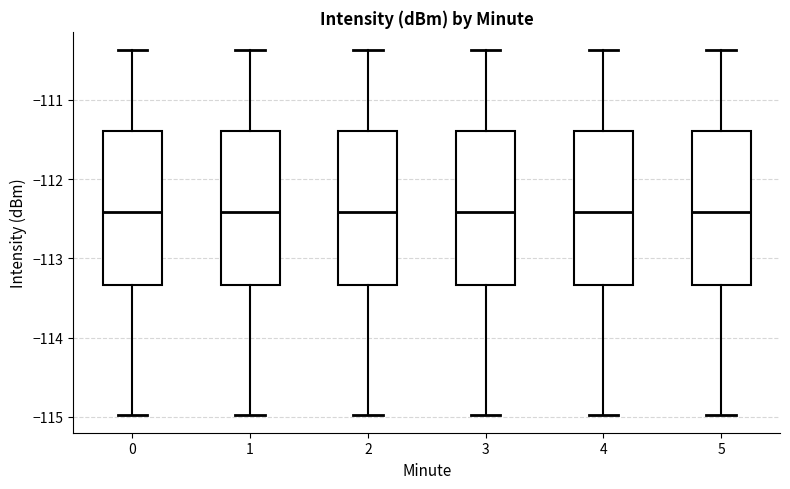

Reading left to right, transcribe this box plot: for each box, give where its median line is, the range the box spans, and where its two whiskers end, as read against the y-axis. The values are not printed on the chart, so give them approximately, as read against the axis.

0: median -112.4, box -113.3 to -111.4, whiskers -115.0 to -110.4
1: median -112.4, box -113.3 to -111.4, whiskers -115.0 to -110.4
2: median -112.4, box -113.3 to -111.4, whiskers -115.0 to -110.4
3: median -112.4, box -113.3 to -111.4, whiskers -115.0 to -110.4
4: median -112.4, box -113.3 to -111.4, whiskers -115.0 to -110.4
5: median -112.4, box -113.3 to -111.4, whiskers -115.0 to -110.4